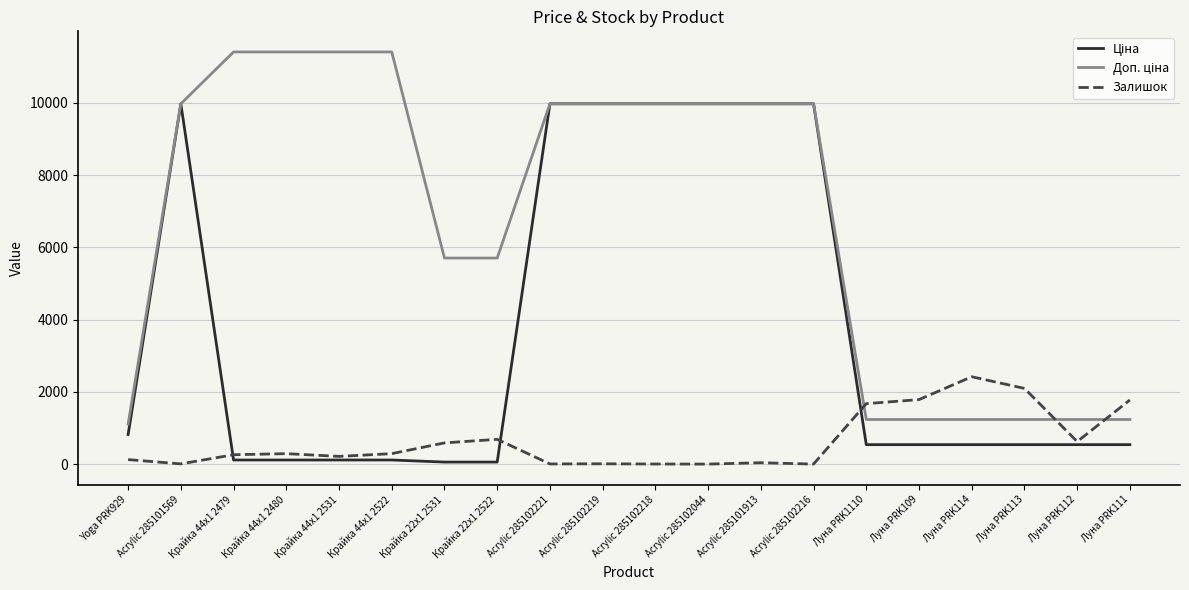

What is the greatest value displayed?

11410.0